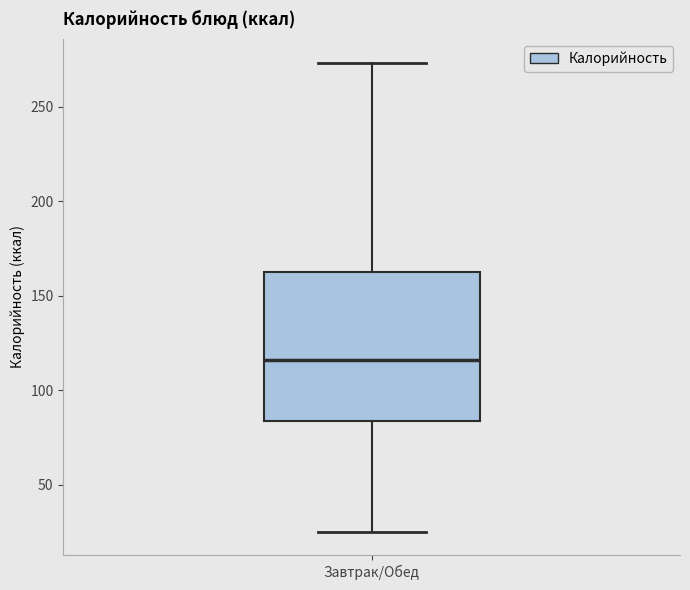

Where does the upper whisker of the box for Завтрак/Обед end on the y-axis? The values are not printed on the chart, so give them approximately, as read against the axis.

275